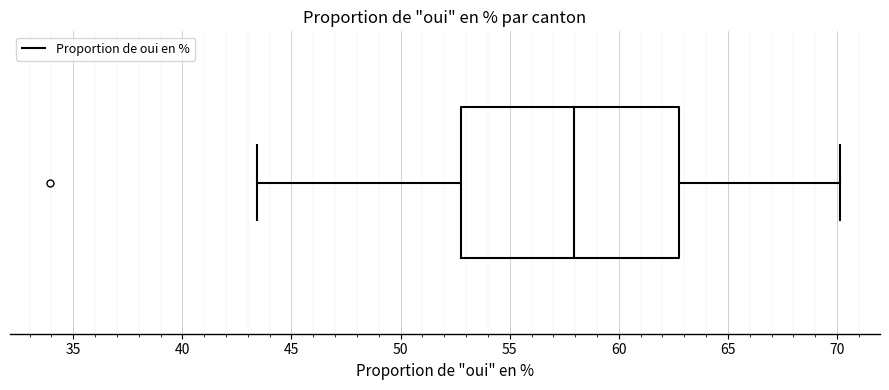

Where is the right edge of the box on the x-axis? The values are not printed on the chart, so give them approximately, as read against the axis.

63.0